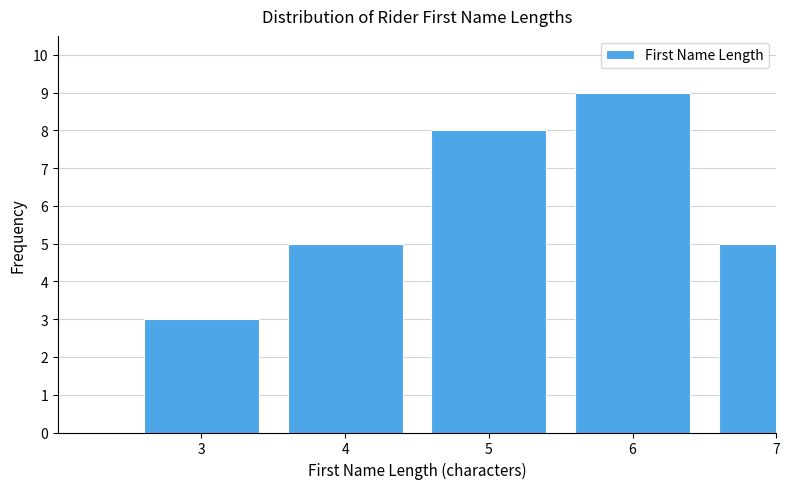

Reading right to left, extract all data points from this chart.

7=5	6=9	5=8	4=5	3=3